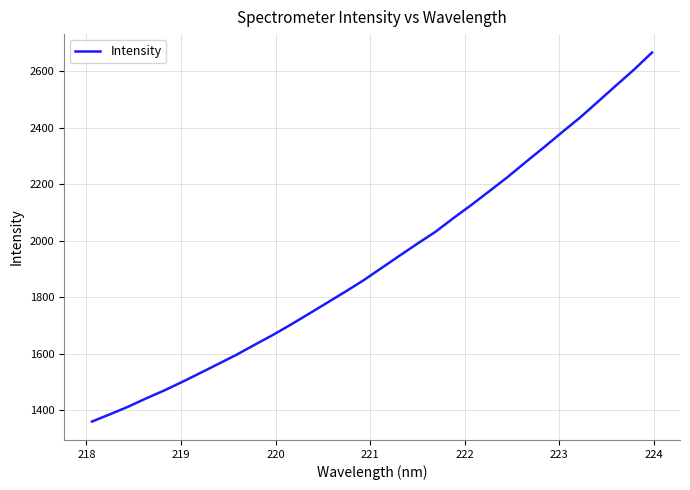

What is the difference between the maximum and minimum values?

1305.9